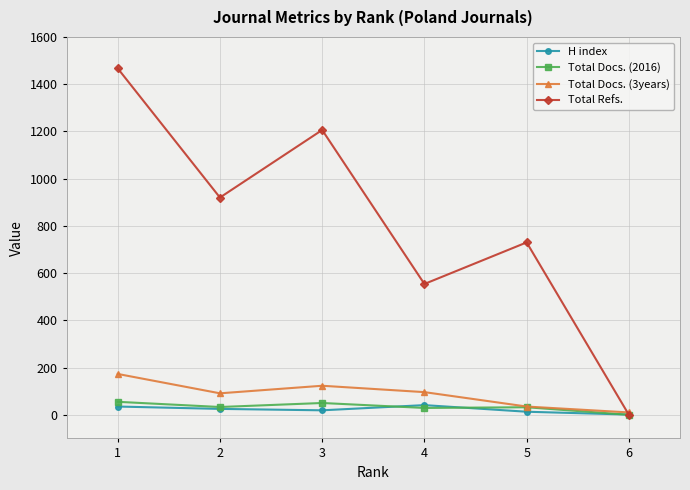

At which category is the sum across all series the highest?

1